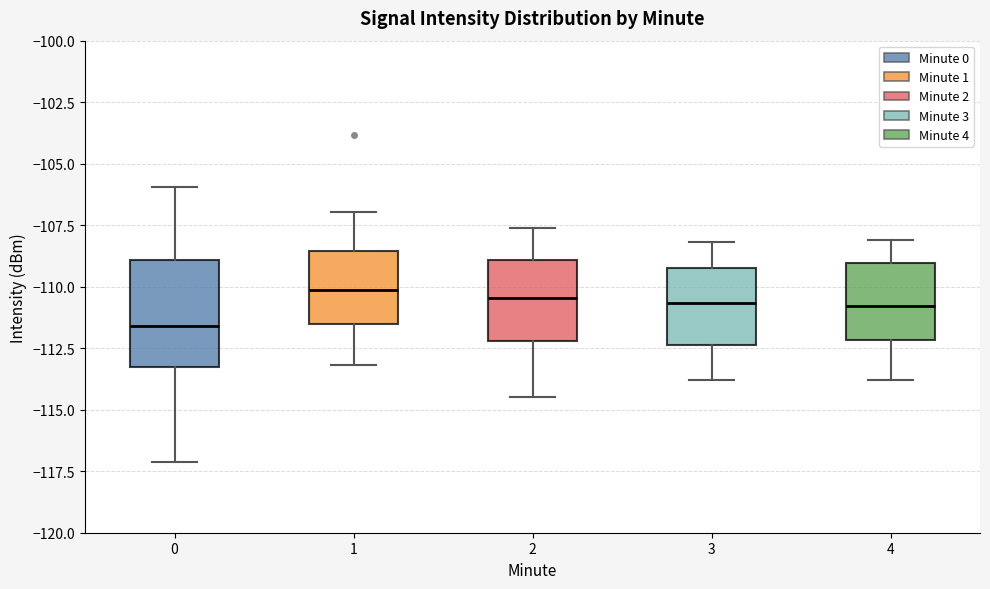

Where does the median line of the box at x = 3 sit on the y-axis? The values are not printed on the chart, so give them approximately, as read against the axis.

-110.5